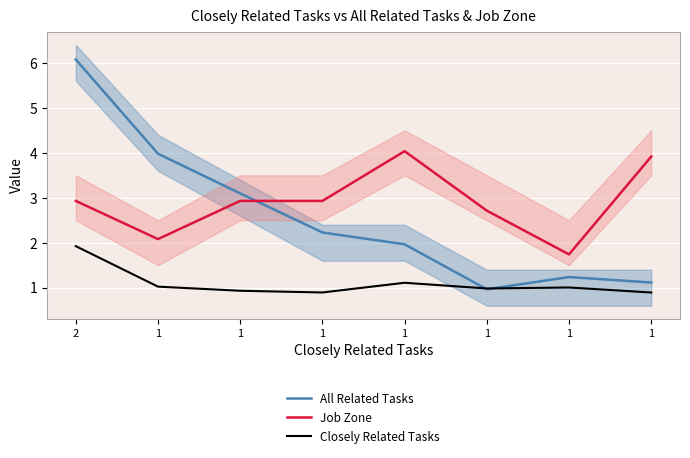

Reading left to right, what are all the values shown in this chart?

All Related Tasks: 6.1	4.0	3.1	2.2	2.0	1.0	1.2	1.1
Job Zone: 2.9	2.1	2.9	2.9	4.0	2.7	1.7	3.9
Closely Related Tasks: 1.9	1.0	0.9	0.9	1.1	1.0	1.0	0.9